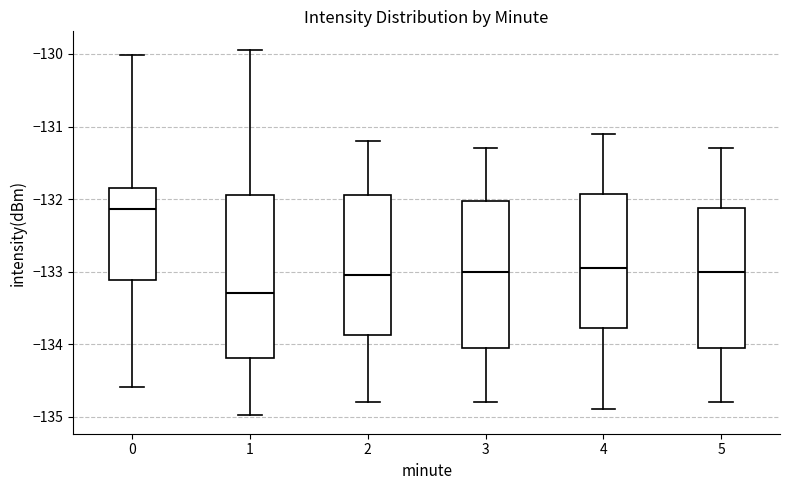

Where is the lower edge of the box at x = 1 on the y-axis? The values are not printed on the chart, so give them approximately, as read against the axis.

-134.2